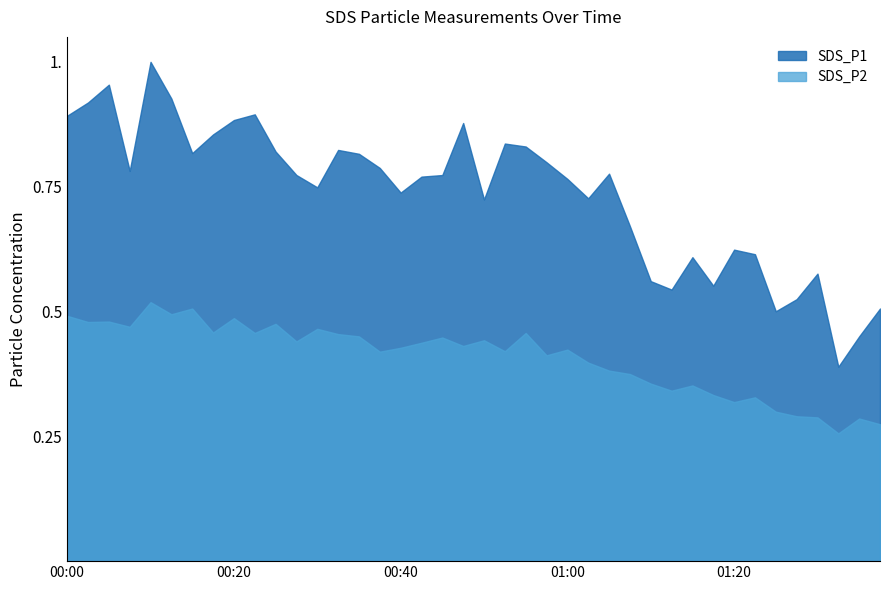

What is the label of the 7th point from the left?

00:15